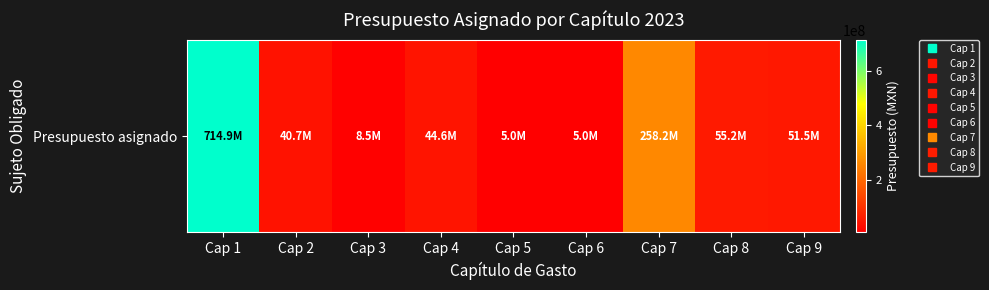

Reading left to right, extract all data points from this chart.

714912861	40700000	8490324	44608197	5000000	5000000	258191490	55230068	51500000